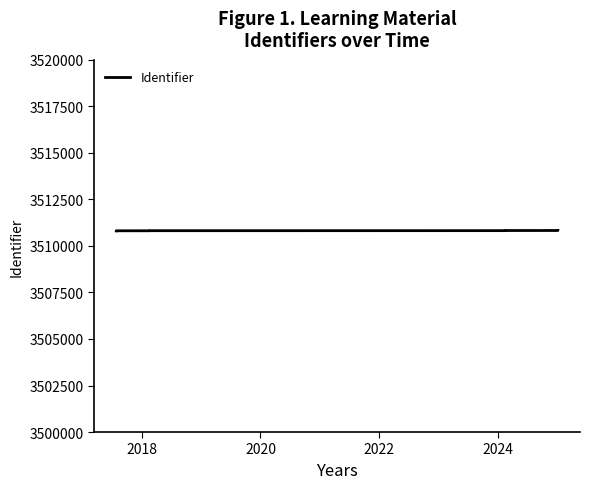

Is this an area chart (filled region under the line)?

No